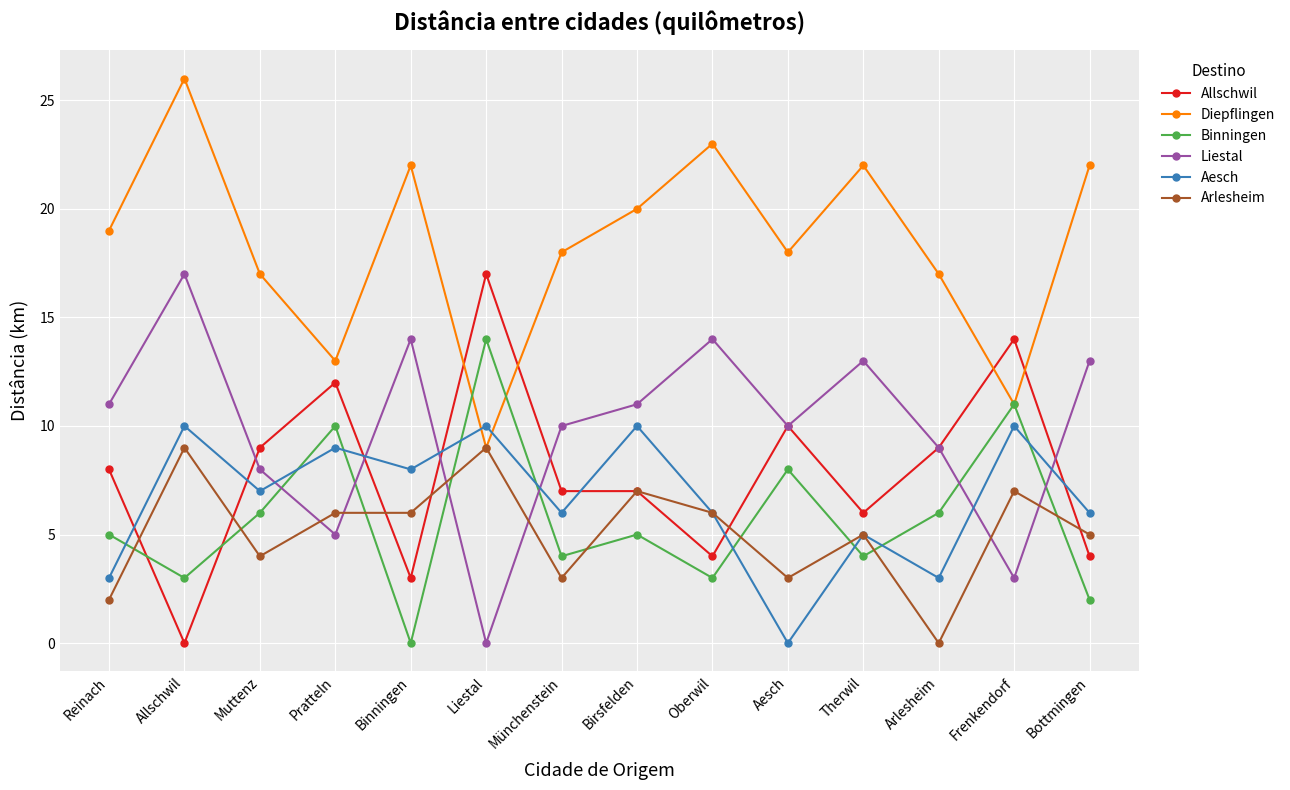

Does the chart have visible grid lines?

Yes